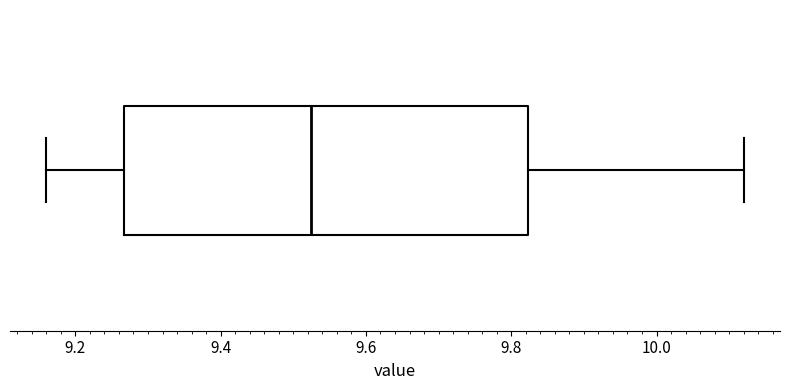

Where does the left whisker of the box end on the x-axis? The values are not printed on the chart, so give them approximately, as read against the axis.

9.16